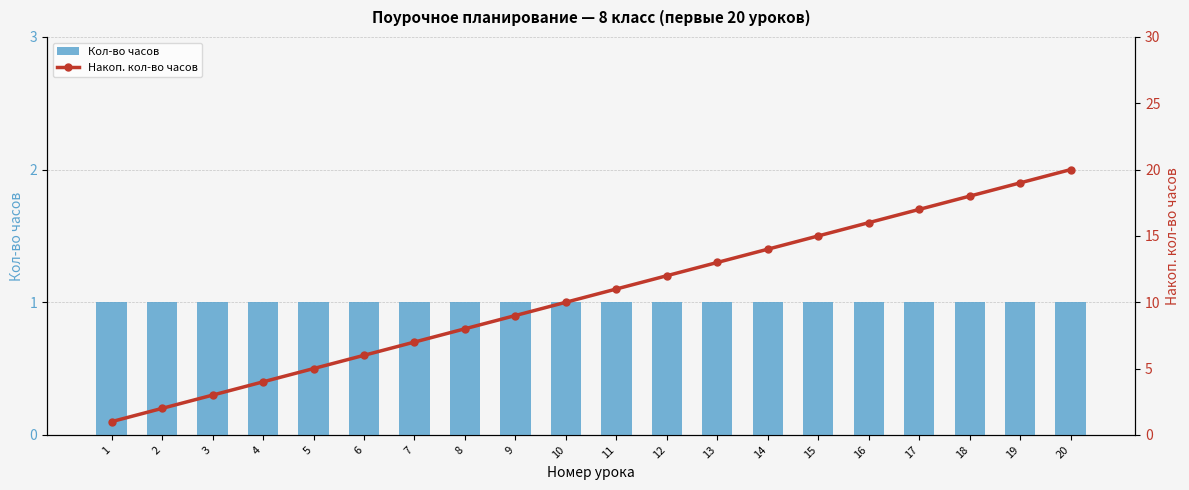

What is the sum of the Кол-во часов values at 11 and 8?

2